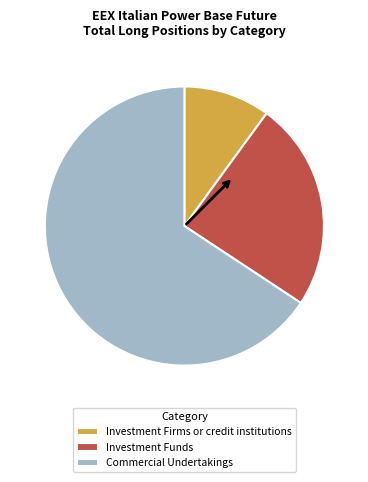

Count the number of slices in the pie.

3